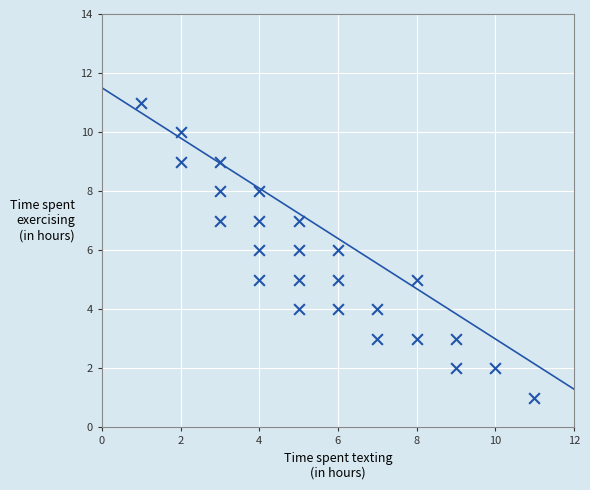

What is the range of X values (max minus min)?

10